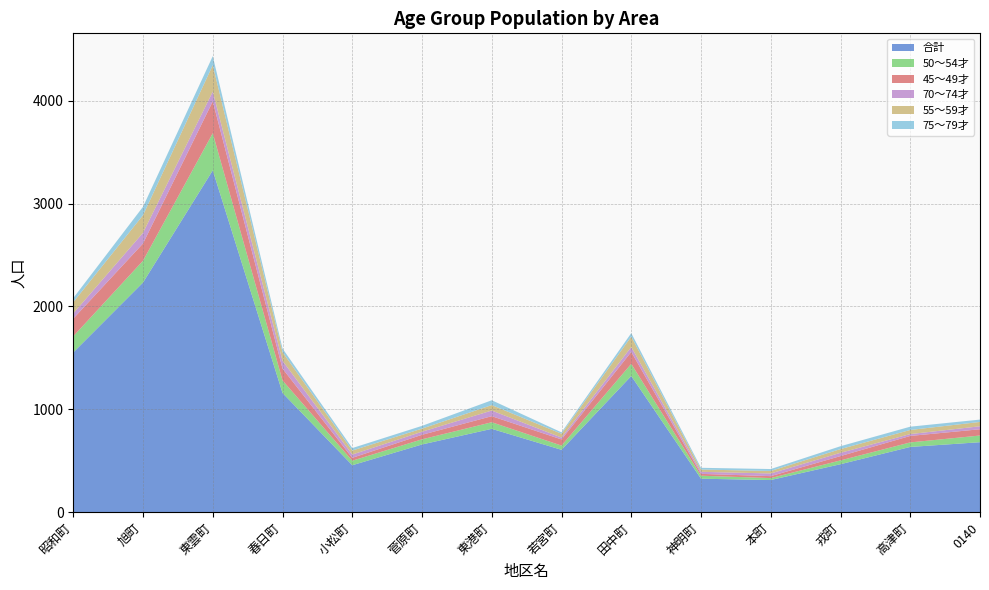

Reading left to right, extract all data points from this chart.

合計: 1552	2232	3323	1158	455	657	809	605	1323	324	311	465	633	679
50～54才: 157	212	361	122	44	50	64	41	118	29	19	37	44	65
45～49才: 172	168	310	115	28	44	59	60	116	18	19	42	63	61
70～74才: 51	104	95	76	32	30	55	18	48	20	26	32	18	29
55～59才: 109	171	257	84	39	30	53	37	101	22	24	36	40	42
75～79才: 40	82	88	35	24	27	47	14	34	17	19	28	32	23